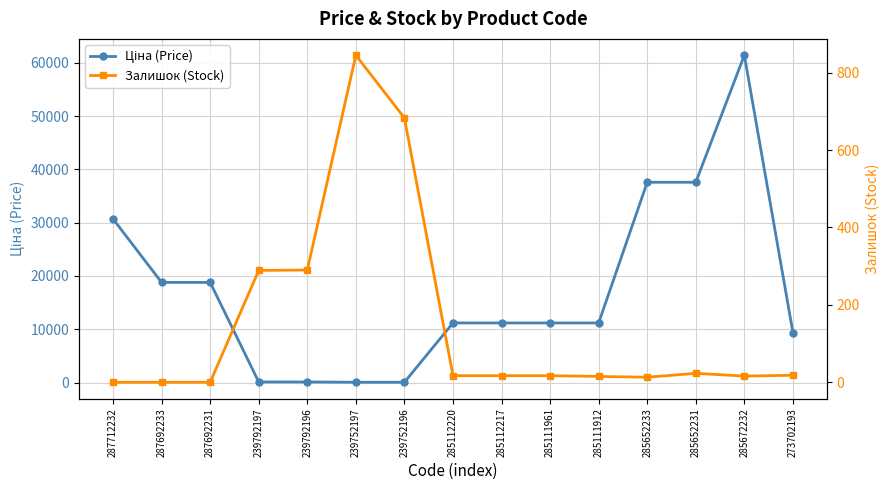

Is this an area chart (filled region under the line)?

No